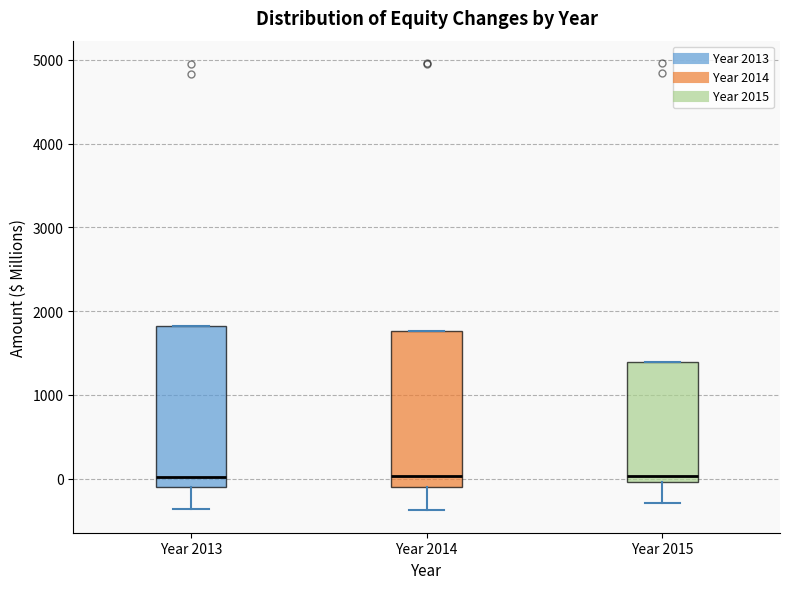

Reading left to right, read every box against the y-axis: the position of its median line, the range the box covers, and the ends of its whiskers. The values are not printed on the chart, so give them approximately, as read against the axis.

Year 2013: median 0, box -100 to 1800, whiskers -400 to 1800
Year 2014: median 0, box -100 to 1800, whiskers -400 to 1800
Year 2015: median 0 (just above the box's lower edge), box 0 to 1400, whiskers -300 to 1400